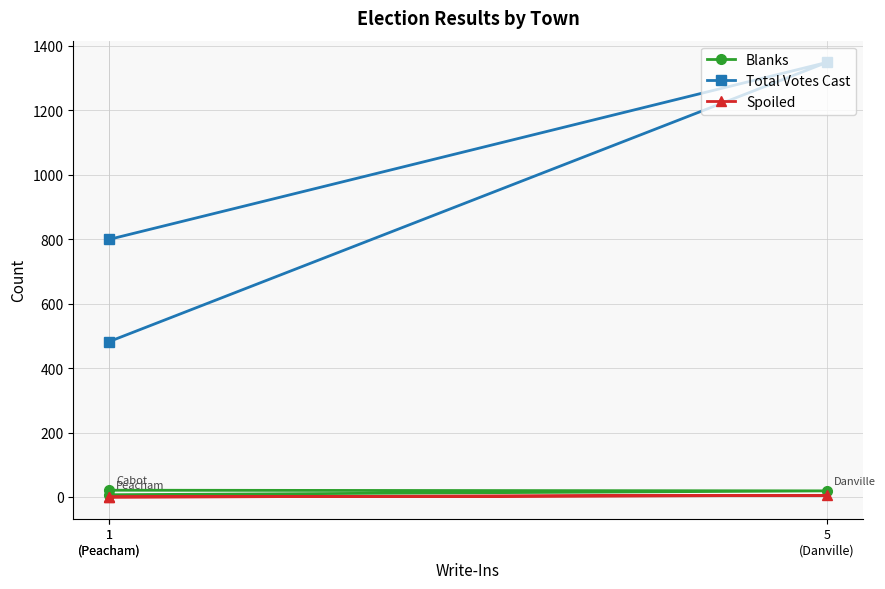

Which series has the largest total across all categories?

Total Votes Cast